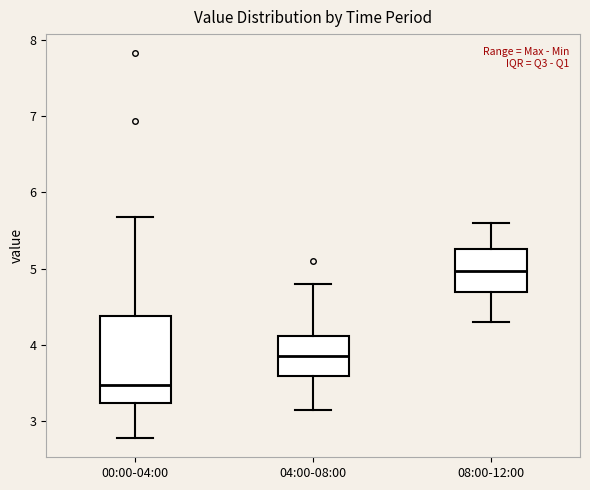

Where does the upper whisker of the box for 04:00-08:00 end on the y-axis? The values are not printed on the chart, so give them approximately, as read against the axis.

4.8